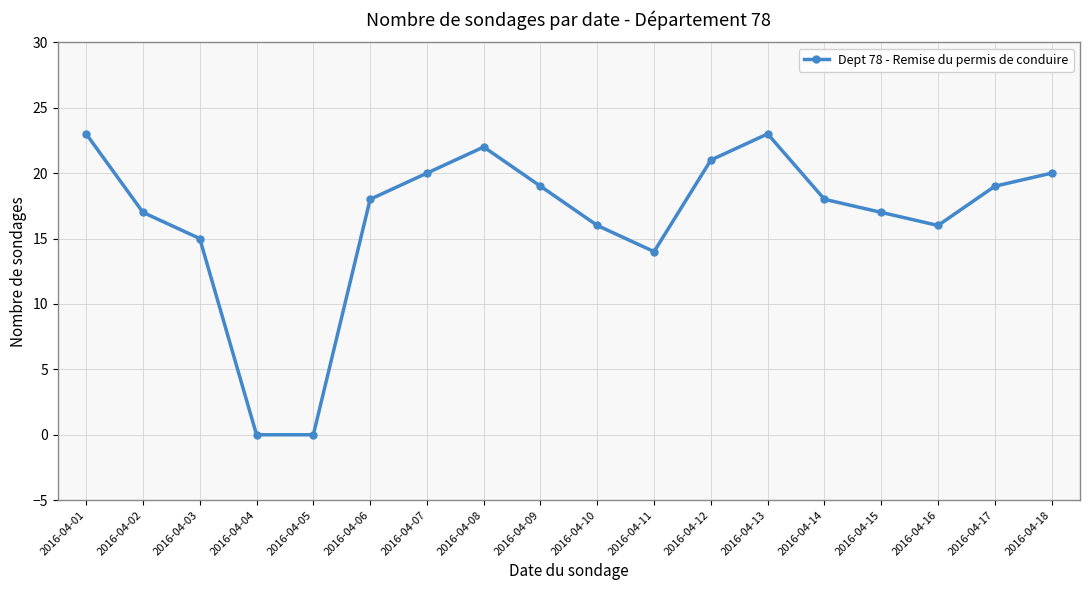

What is the change in value from 2016-04-07 to 2016-04-12?

+1